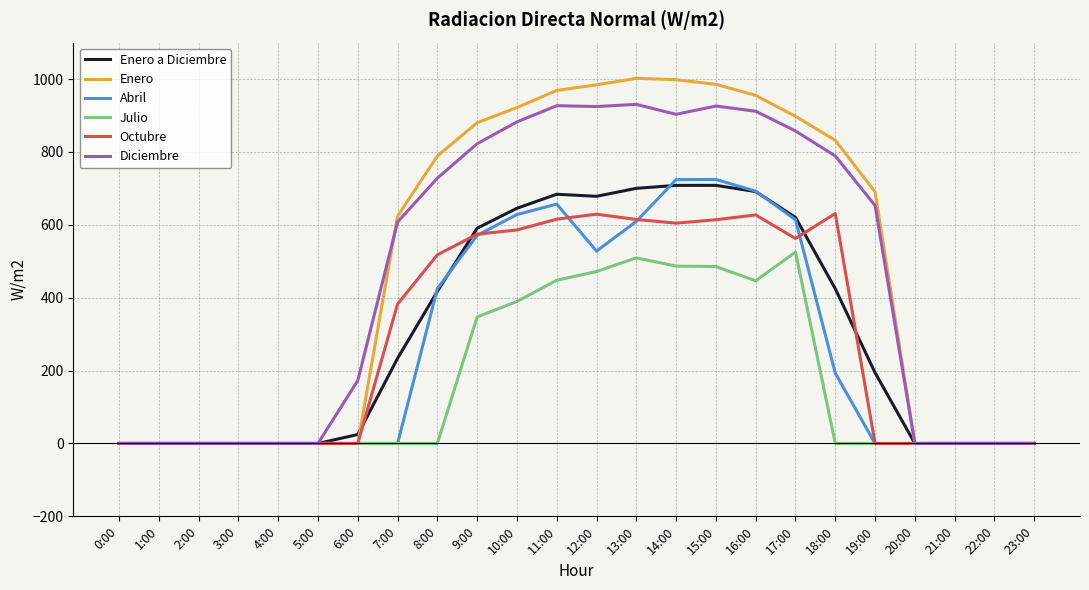

What is the greatest value displayed?

1001.9